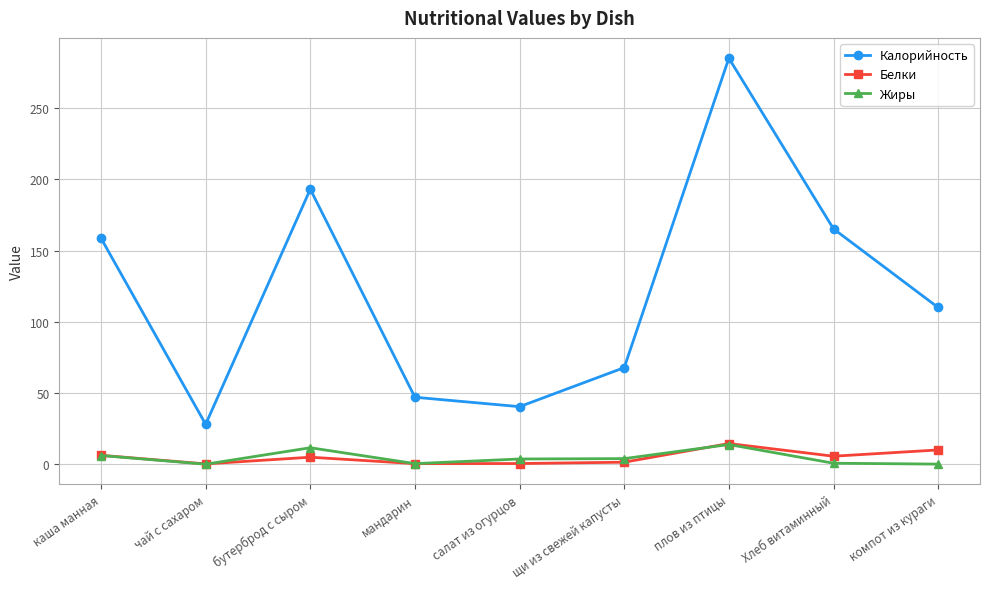

At which category is the sum across all series the highest?

плов из птицы